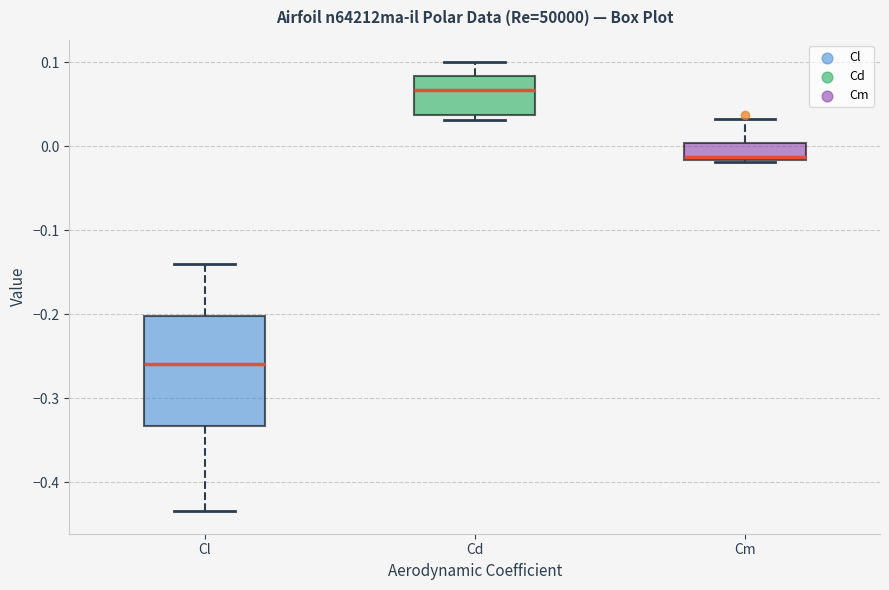

Which box's median line is the highest?

Cd